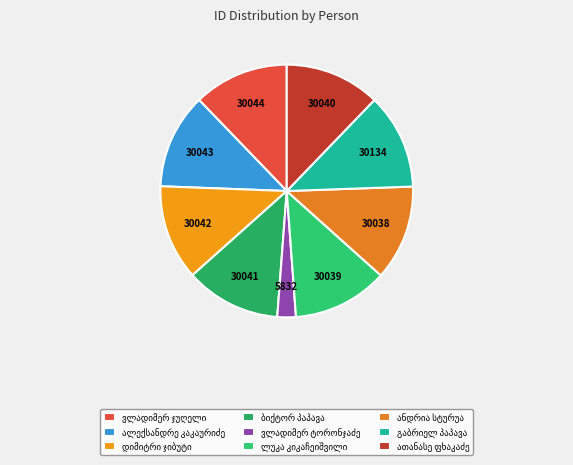

The დიმიტრი ჯიბუტი slice represents 1% of the pie. True or false?

False